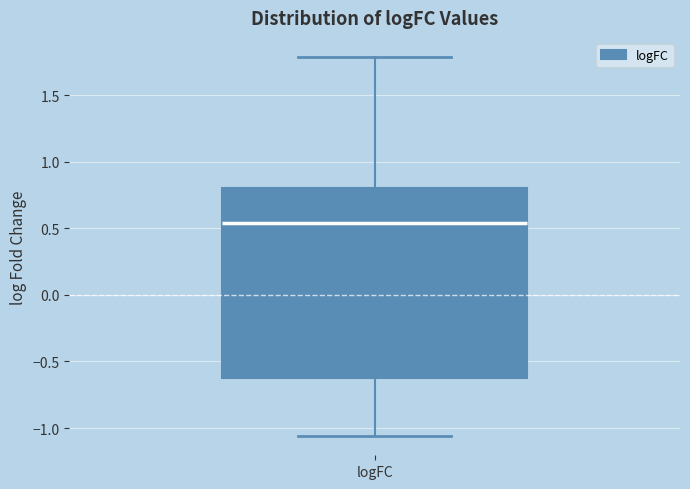

Read this box plot against the y-axis: the position of the median line, the range covered by the box, and the ends of both whiskers. The values are not printed on the chart, so give them approximately, as read against the axis.

median 0.55, box -0.60 to 0.80, whiskers -1.05 to 1.80